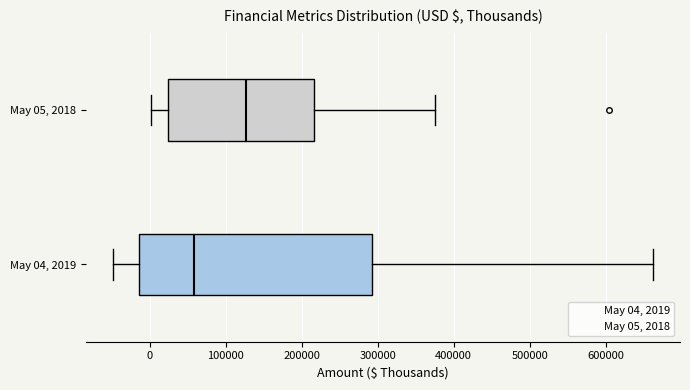

Reading bottom to top, transcribe this box plot: for each box, give where its median line is, the range the box spans, and where its two whiskers end, as read against the x-axis. The values are not printed on the chart, so give them approximately, as read against the axis.

May 04, 2019: median 60000, box -10000 to 290000, whiskers -50000 to 660000
May 05, 2018: median 130000, box 20000 to 220000, whiskers 0 to 380000